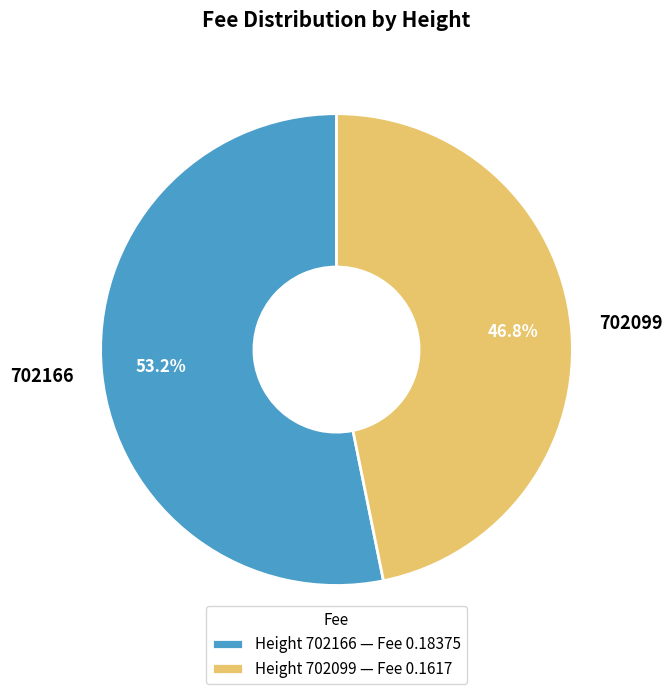

Combined, do 702099 and 702166 account for over 50%?

Yes